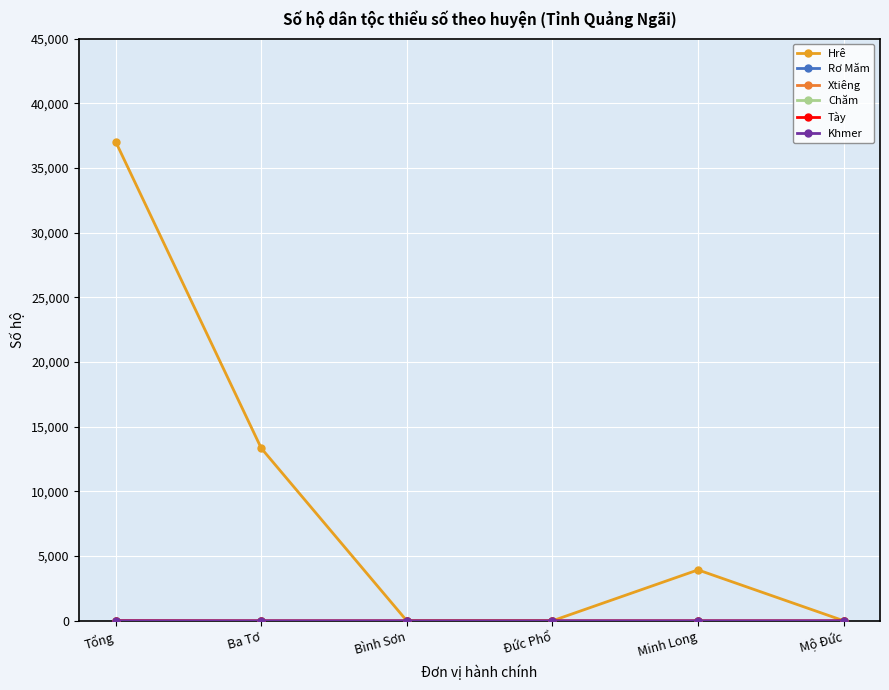

The Xtiêng series shows 0 at Ba Tơ. True or false?

True